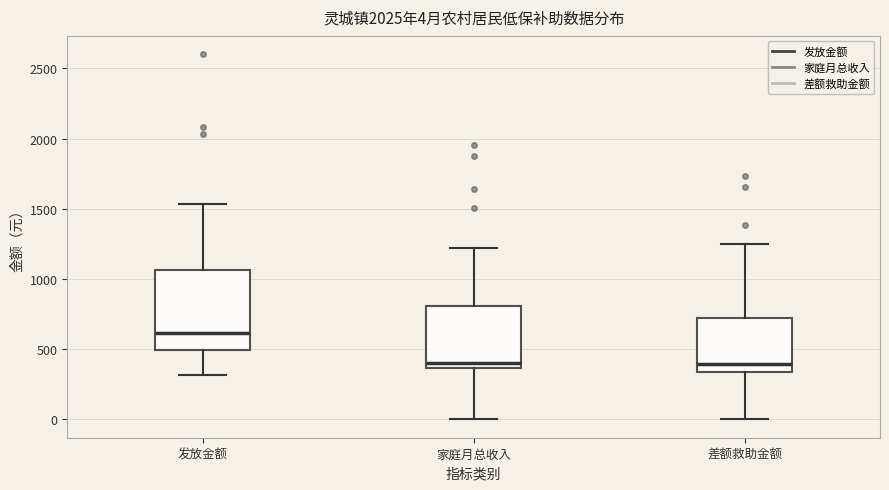

Which box has the highest median line?

发放金额